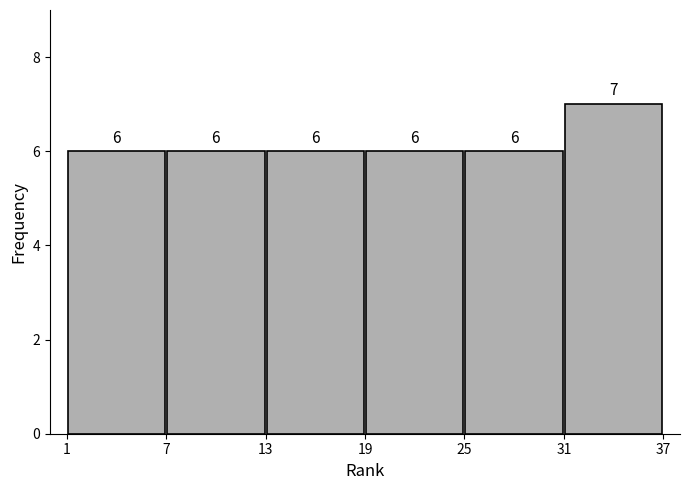

Reading left to right, transcribe this chart: for each bar, give the range it covers on the x-axis and its height.

1 to 7: 6
7 to 13: 6
13 to 19: 6
19 to 25: 6
25 to 31: 6
31 to 37: 7